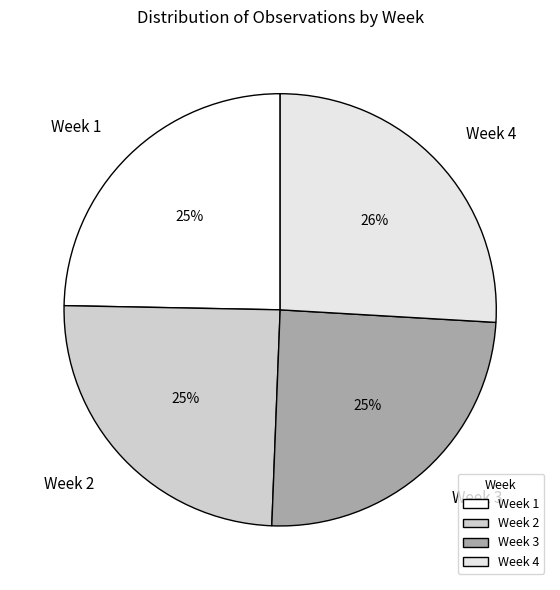

Is it true that Week 2 is 39% of the pie?

False